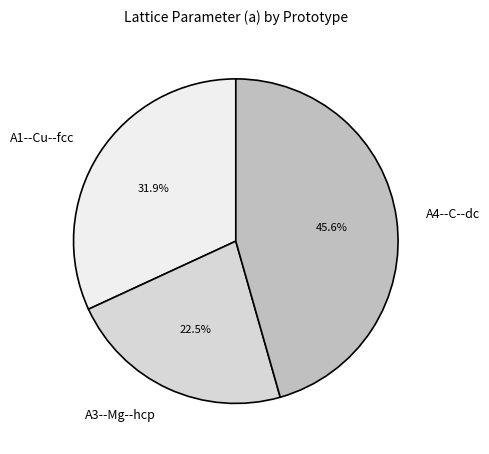

Is it true that A1--Cu--fcc is 40% of the pie?

False